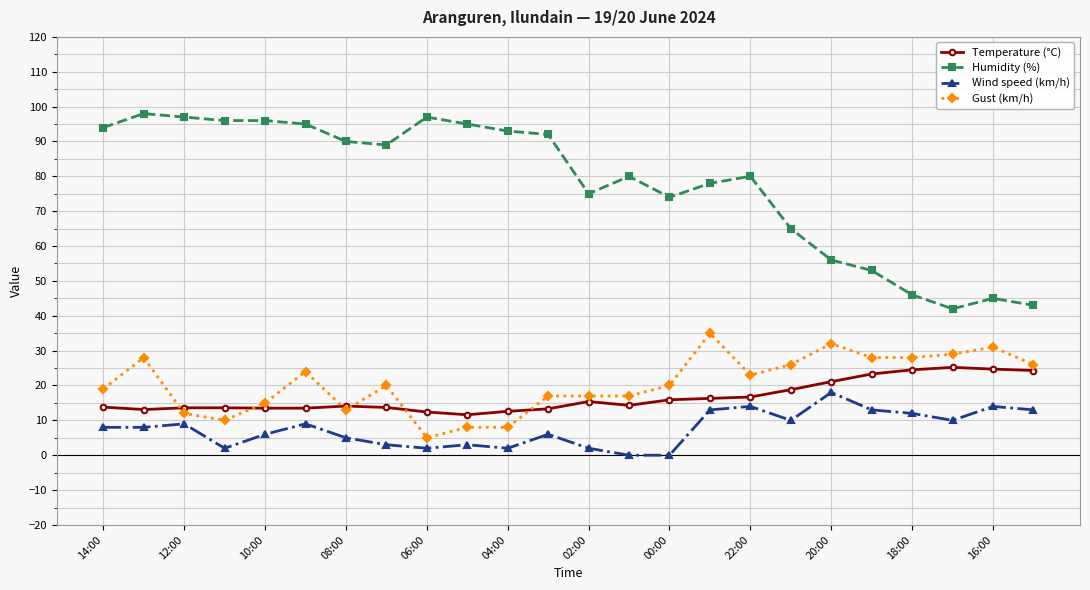

True or false: Humidity (%) and Gust (km/h) cross at least once.

False